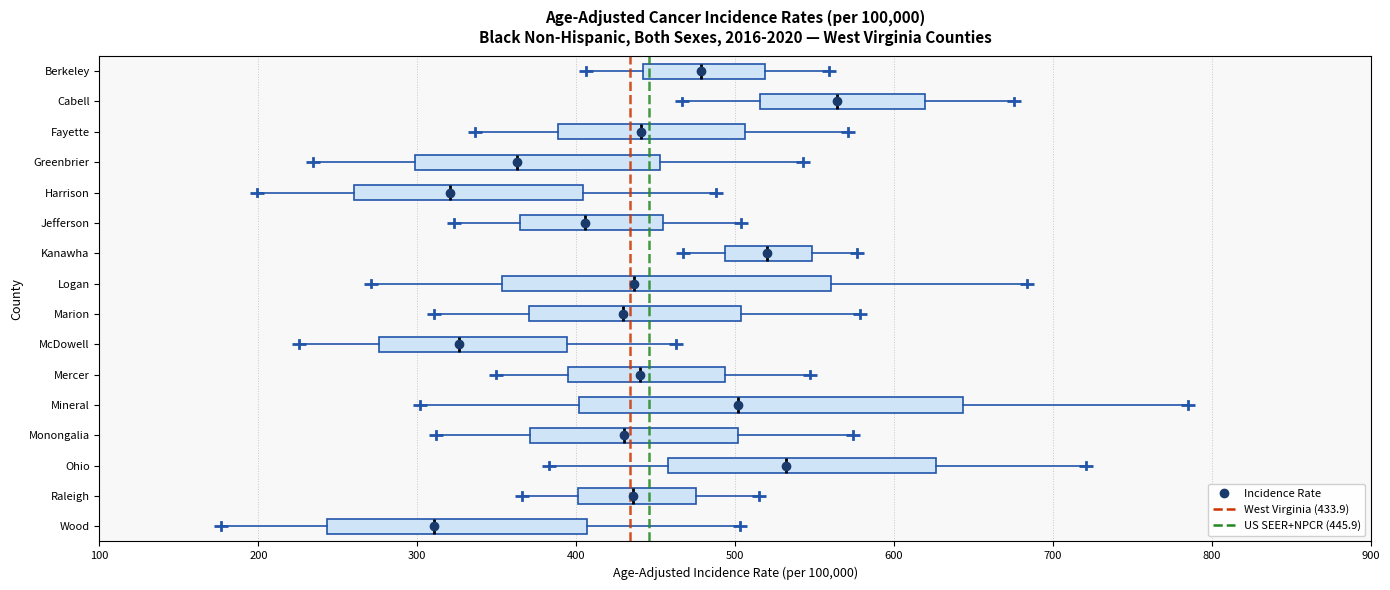

Where is the right edge of the box for Logan on the x-axis? The values are not printed on the chart, so give them approximately, as read against the axis.

560